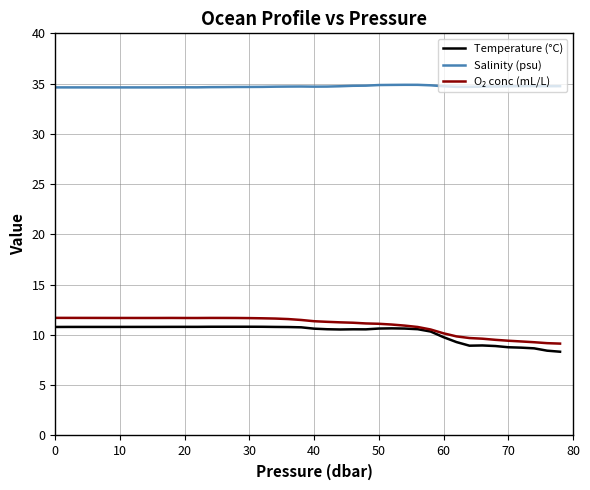

What is the average value of the Temperature (°C) series?

10.3